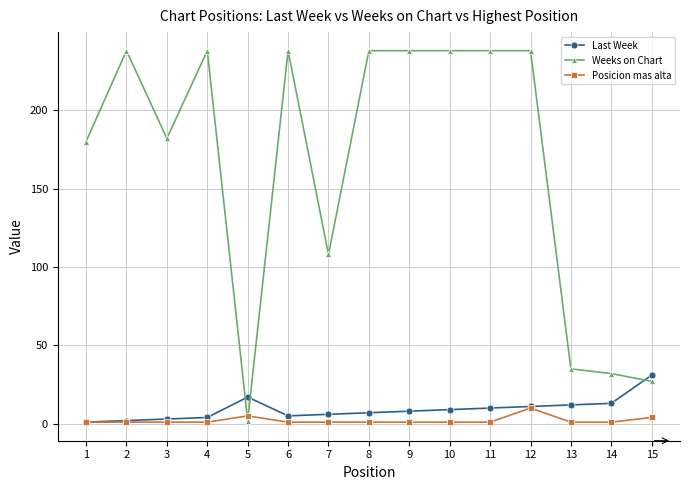

At which label does Last Week first exceed 8?

5